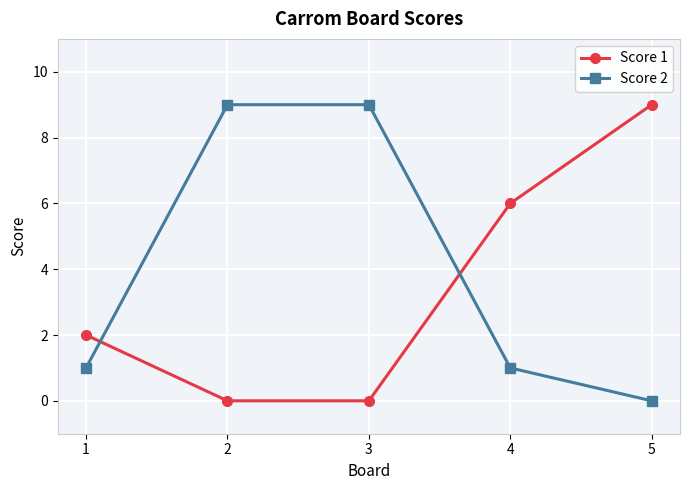

What are all the series names shown in the legend?

Score 1, Score 2